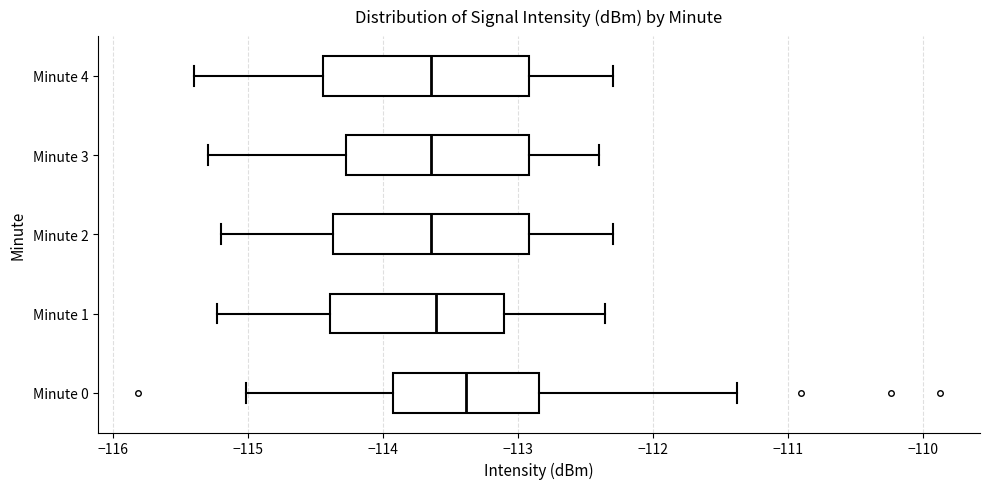

Reading bottom to top, transcribe this box plot: for each box, give where its median line is, the range the box spans, and where its two whiskers end, as read against the x-axis. The values are not printed on the chart, so give them approximately, as read against the axis.

Minute 0: median -113.4, box -113.9 to -112.8, whiskers -115.0 to -111.4
Minute 1: median -113.6, box -114.4 to -113.1, whiskers -115.2 to -112.4
Minute 2: median -113.6, box -114.4 to -112.9, whiskers -115.2 to -112.3
Minute 3: median -113.6, box -114.3 to -112.9, whiskers -115.3 to -112.4
Minute 4: median -113.6, box -114.4 to -112.9, whiskers -115.4 to -112.3